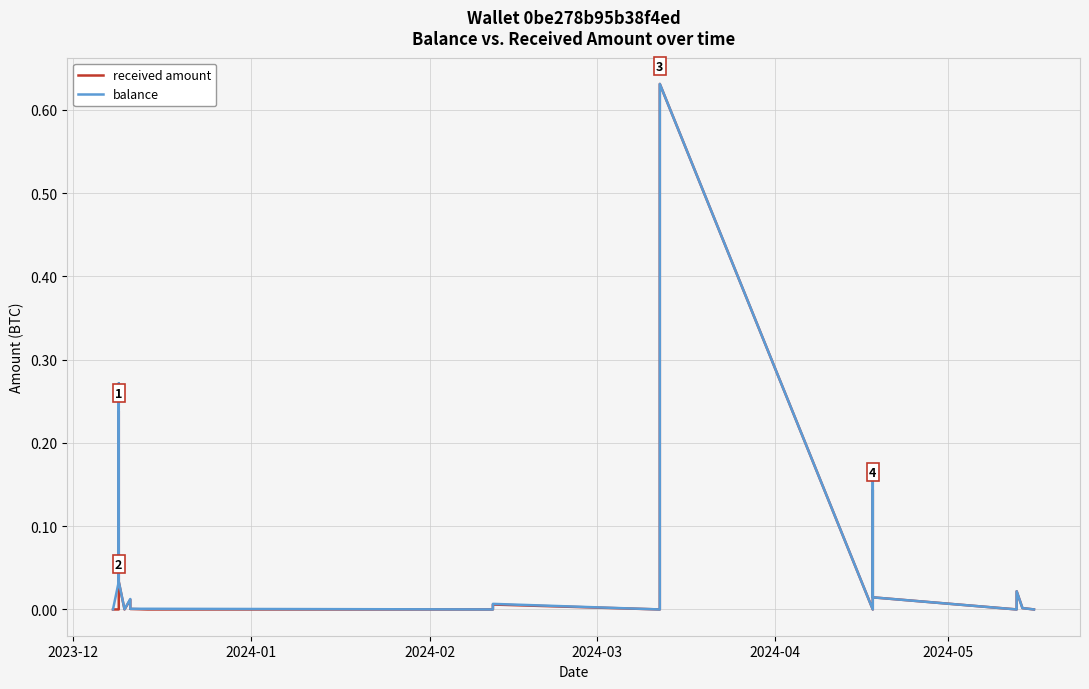

Rank the series by their maximum value, from lowest to highest.

received amount, balance